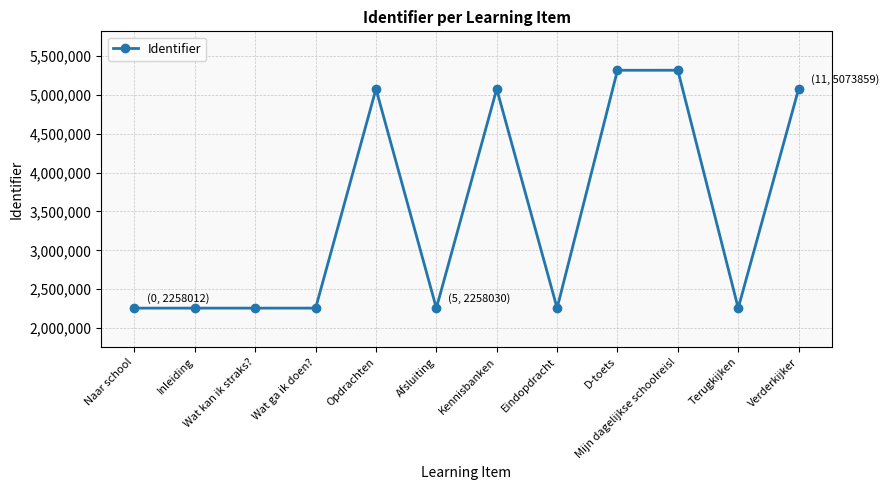

Approximately how many times larger is the value at Verderkijker compared to Inleiding?

2.2